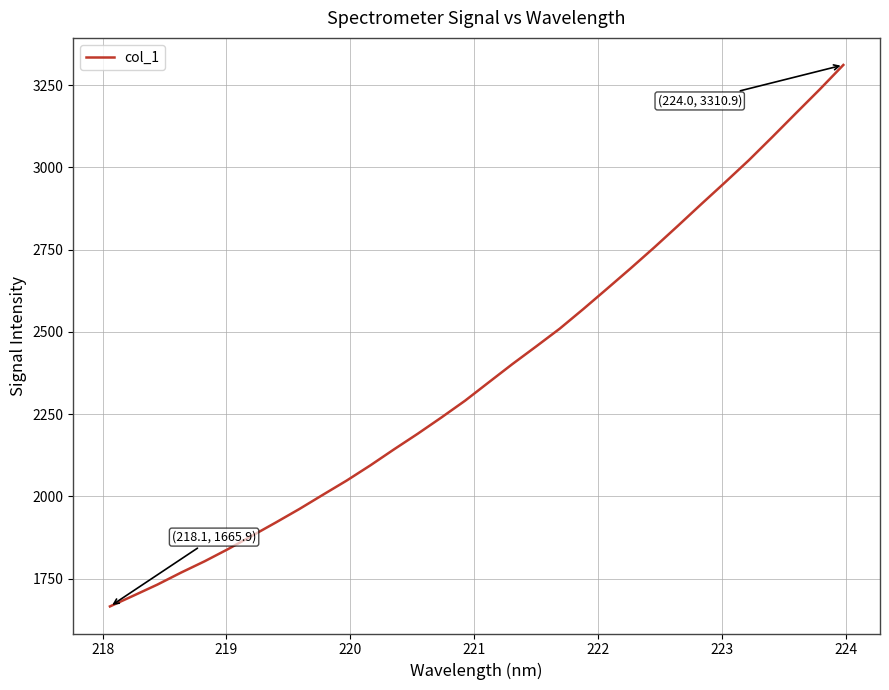

What is the greatest value displayed?

3310.9